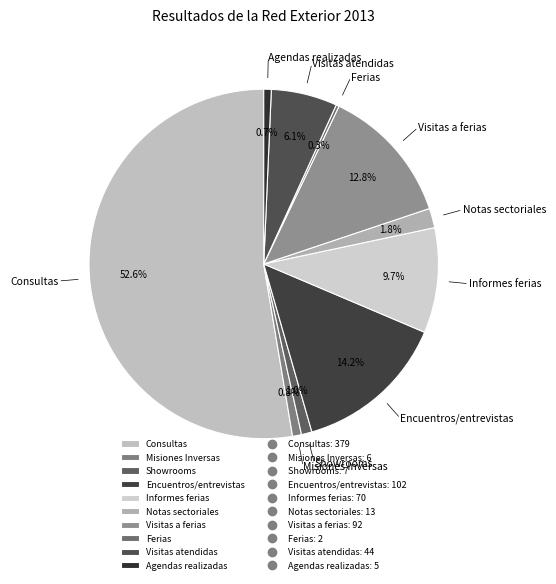

Which slice is the largest?

Consultas